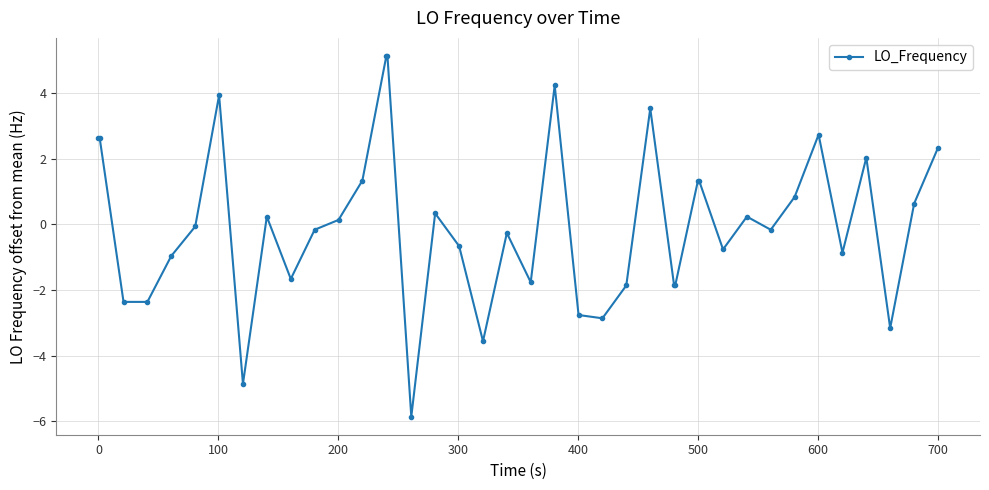

What is the value of the 30th point from the left?

1.3